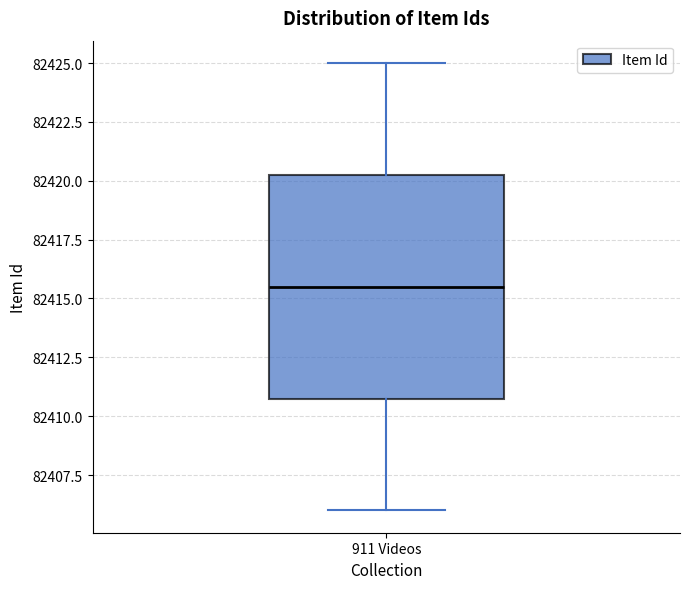

Where does the median line of the box for 911 Videos sit on the y-axis? The values are not printed on the chart, so give them approximately, as read against the axis.

82415.5